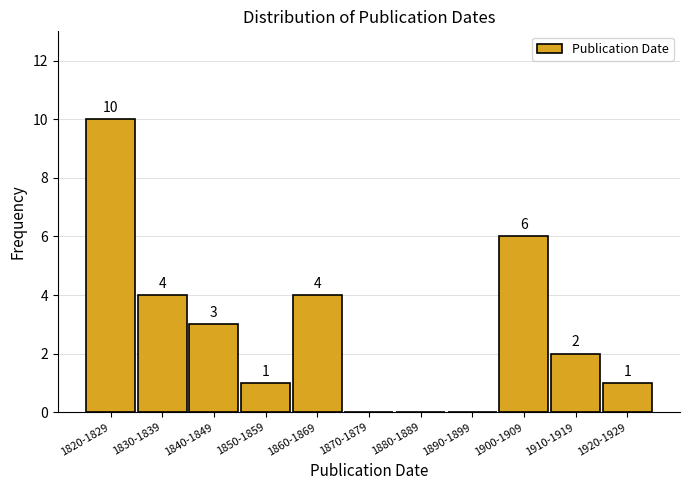

Reading left to right, transcribe all the data shown in this chart.

1820-1829=10	1830-1839=4	1840-1849=3	1850-1859=1	1860-1869=4	1870-1879=0	1880-1889=0	1890-1899=0	1900-1909=6	1910-1919=2	1920-1929=1